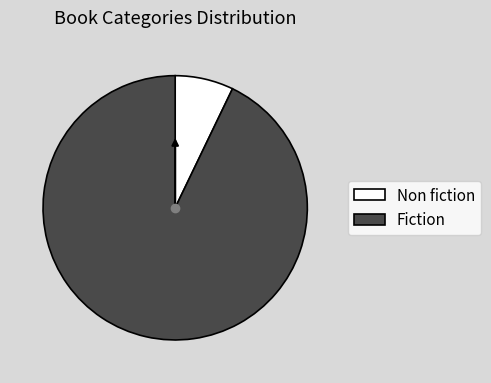

How many slices are in this pie chart?

2